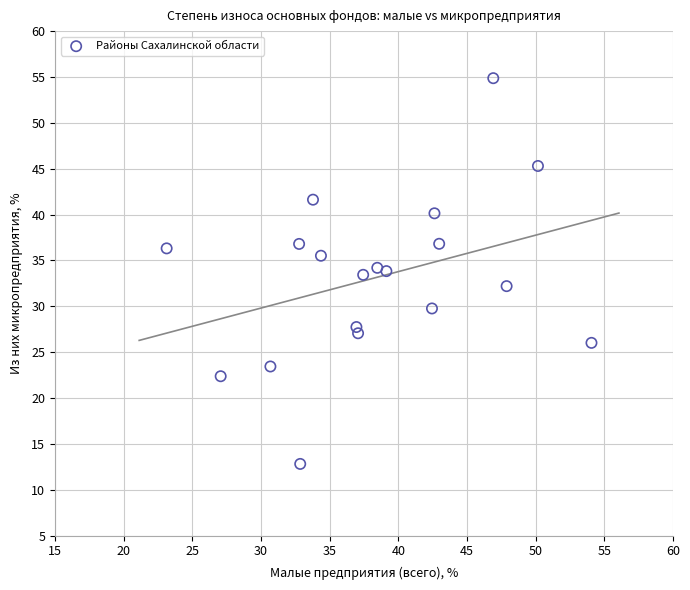

What is the range of X values (max minus min)?

30.9